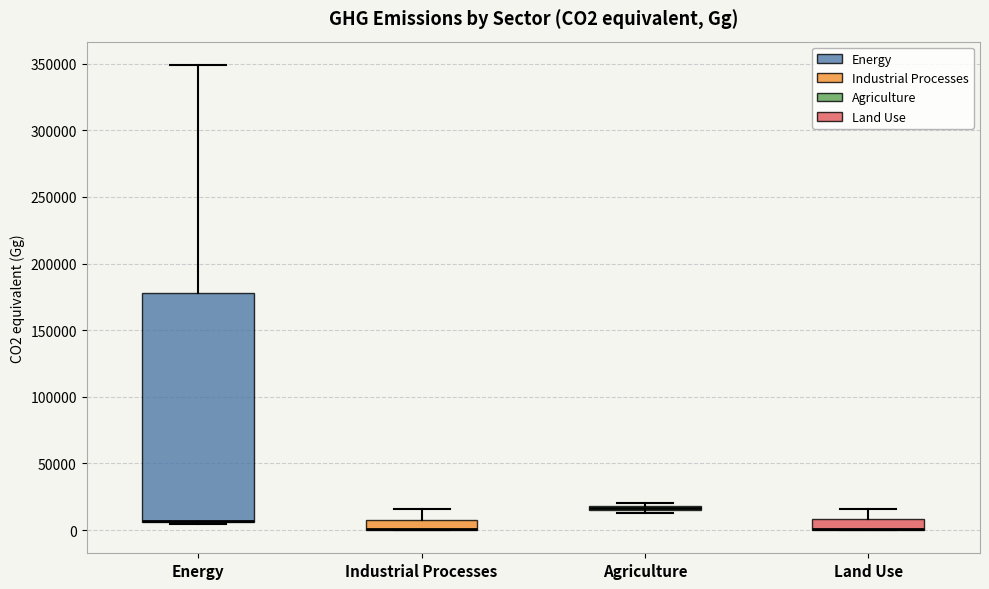

Where is the lower edge of the box for Land Use on the y-axis? The values are not printed on the chart, so give them approximately, as read against the axis.

0